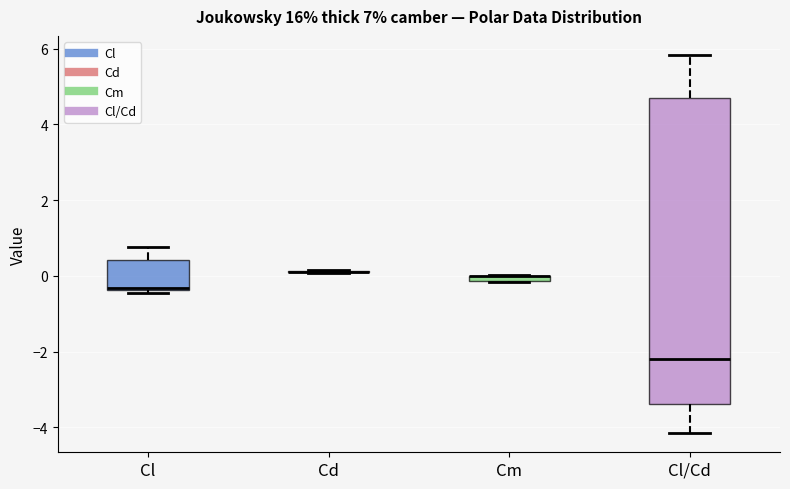

Comparing the boxes themselves (not the whiskers), which one is the tallest?

Cl/Cd